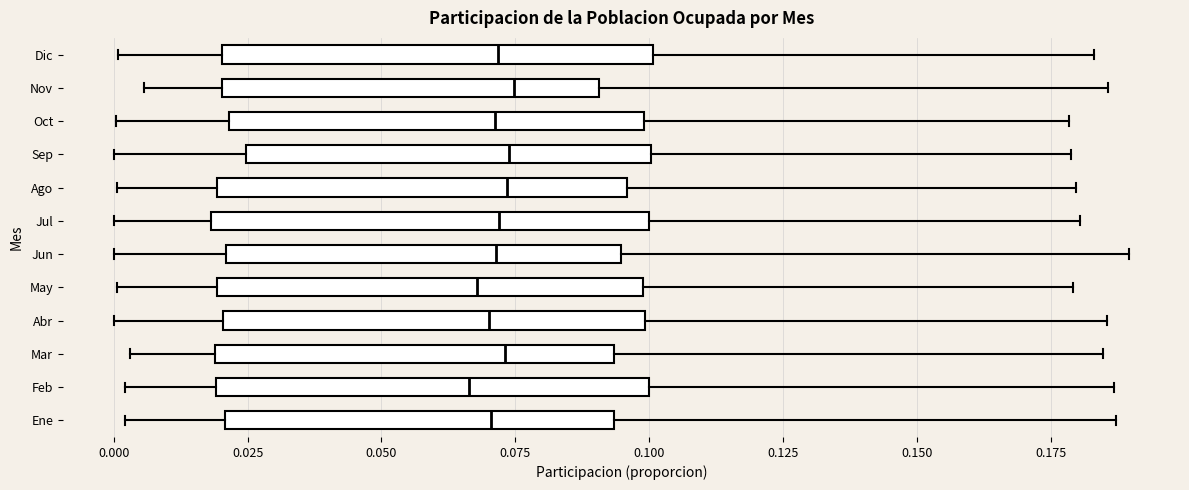

Reading bottom to top, transcribe this box plot: for each box, give where its median line is, the range the box spans, and where its two whiskers end, as read against the x-axis. The values are not printed on the chart, so give them approximately, as read against the axis.

Ene: median 0.070, box 0.020 to 0.095, whiskers 0.000 to 0.185
Feb: median 0.065, box 0.020 to 0.100, whiskers 0.000 to 0.185
Mar: median 0.075, box 0.020 to 0.095, whiskers 0.005 to 0.185
Abr: median 0.070, box 0.020 to 0.100, whiskers 0.000 to 0.185
May: median 0.070, box 0.020 to 0.100, whiskers 0.000 to 0.180
Jun: median 0.070, box 0.020 to 0.095, whiskers 0.000 to 0.190
Jul: median 0.070, box 0.020 to 0.100, whiskers 0.000 to 0.180
Ago: median 0.075, box 0.020 to 0.095, whiskers 0.000 to 0.180
Sep: median 0.075, box 0.025 to 0.100, whiskers 0.000 to 0.180
Oct: median 0.070, box 0.020 to 0.100, whiskers 0.000 to 0.180
Nov: median 0.075, box 0.020 to 0.090, whiskers 0.005 to 0.185
Dic: median 0.070, box 0.020 to 0.100, whiskers 0.000 to 0.185